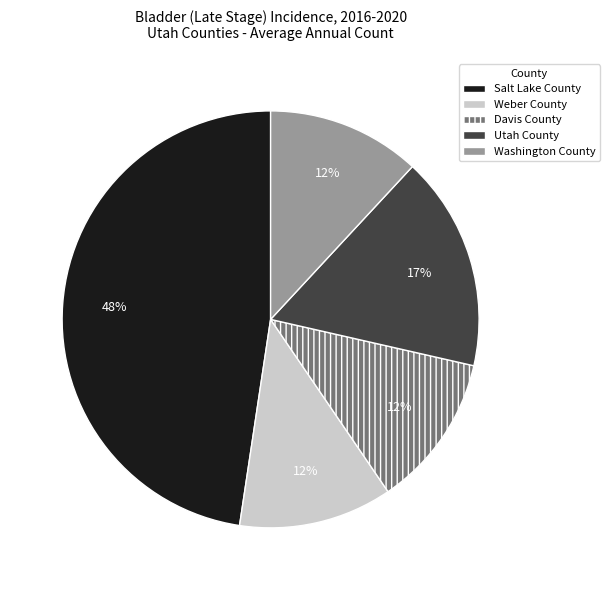

Is Weber County the majority of the pie?

No